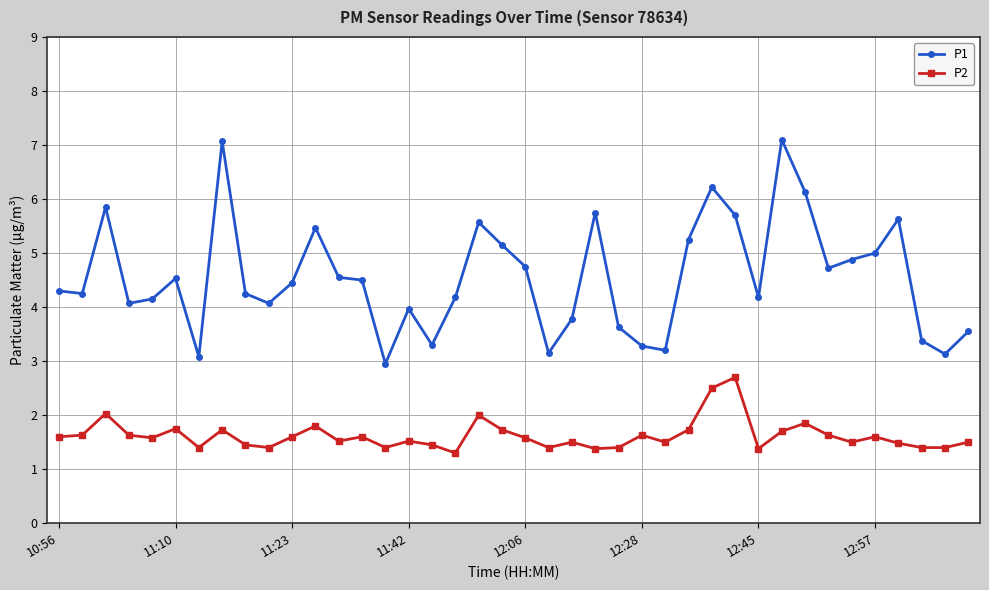

What is the difference between the second highest and minimum values in the P1 series?

4.1